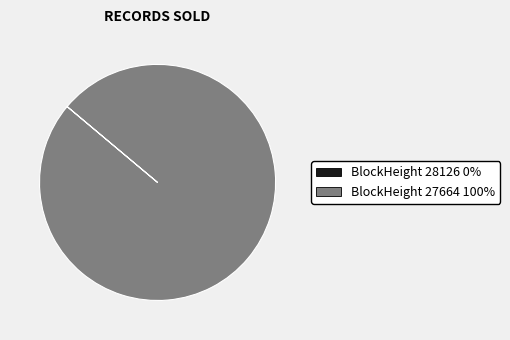

Is there any slice that represents more than half of the pie?

Yes